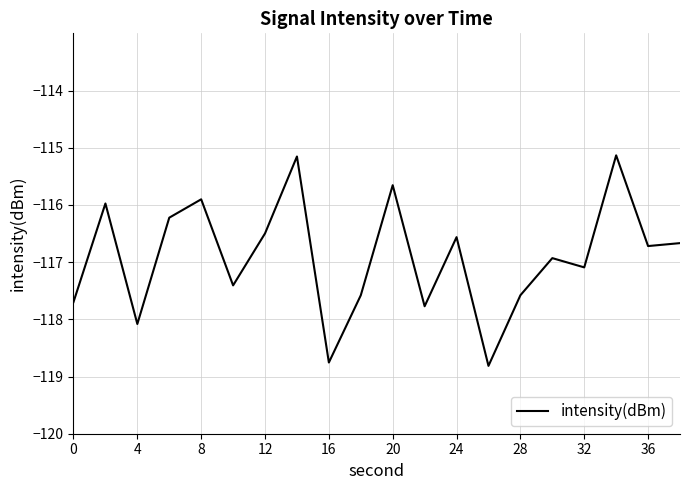

What is the difference between the maximum and minimum values?

3.7